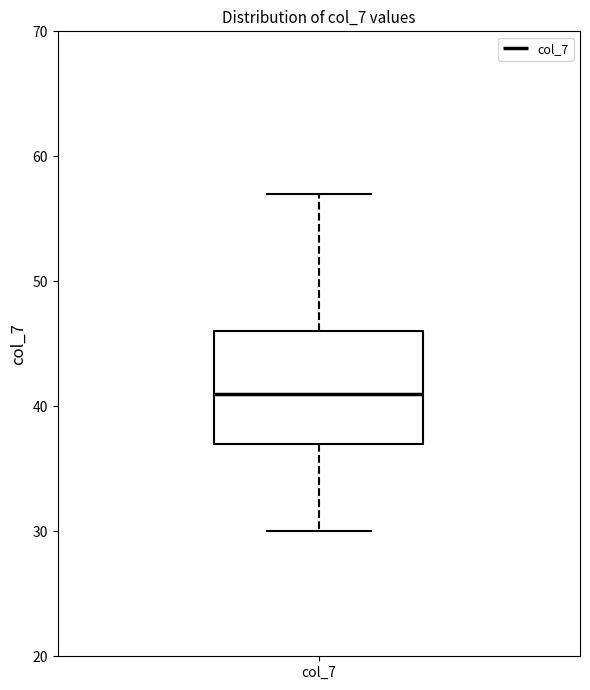

Read this box plot against the y-axis: the position of the median line, the range covered by the box, and the ends of both whiskers. The values are not printed on the chart, so give them approximately, as read against the axis.

median 41, box 37 to 46, whiskers 30 to 57